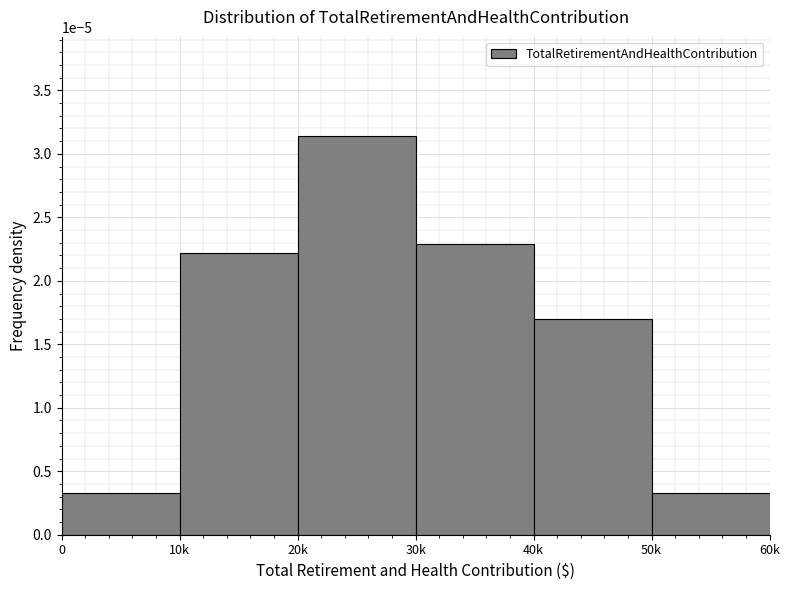

What is the label of the 5th bar from the right?

10k